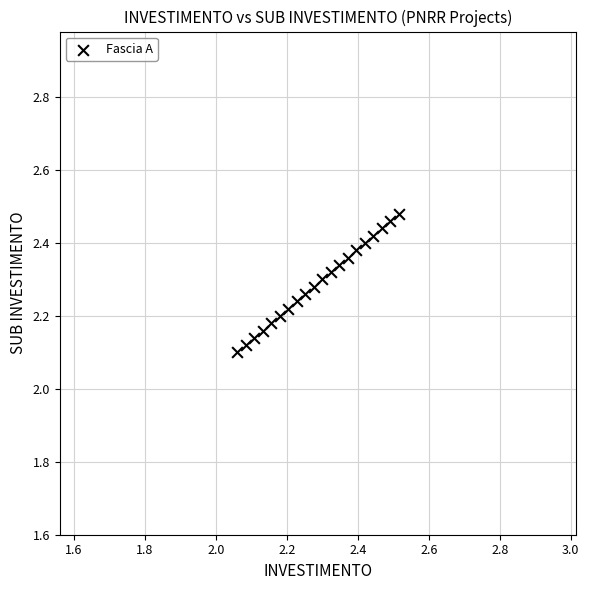

What is the range of X values (max minus min)?

0.5